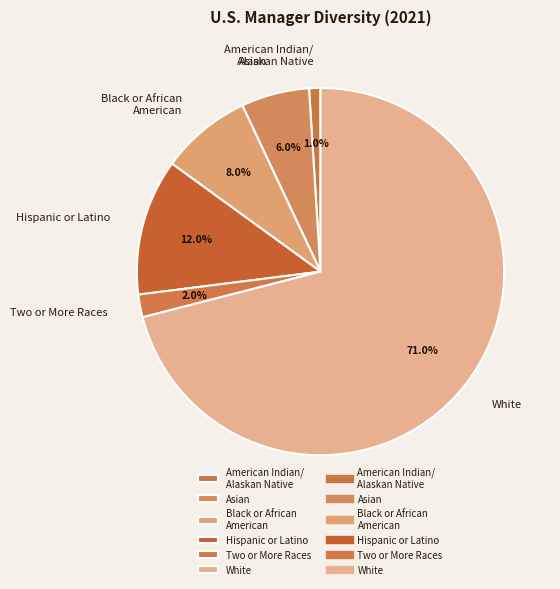

Count the number of slices in the pie.

6